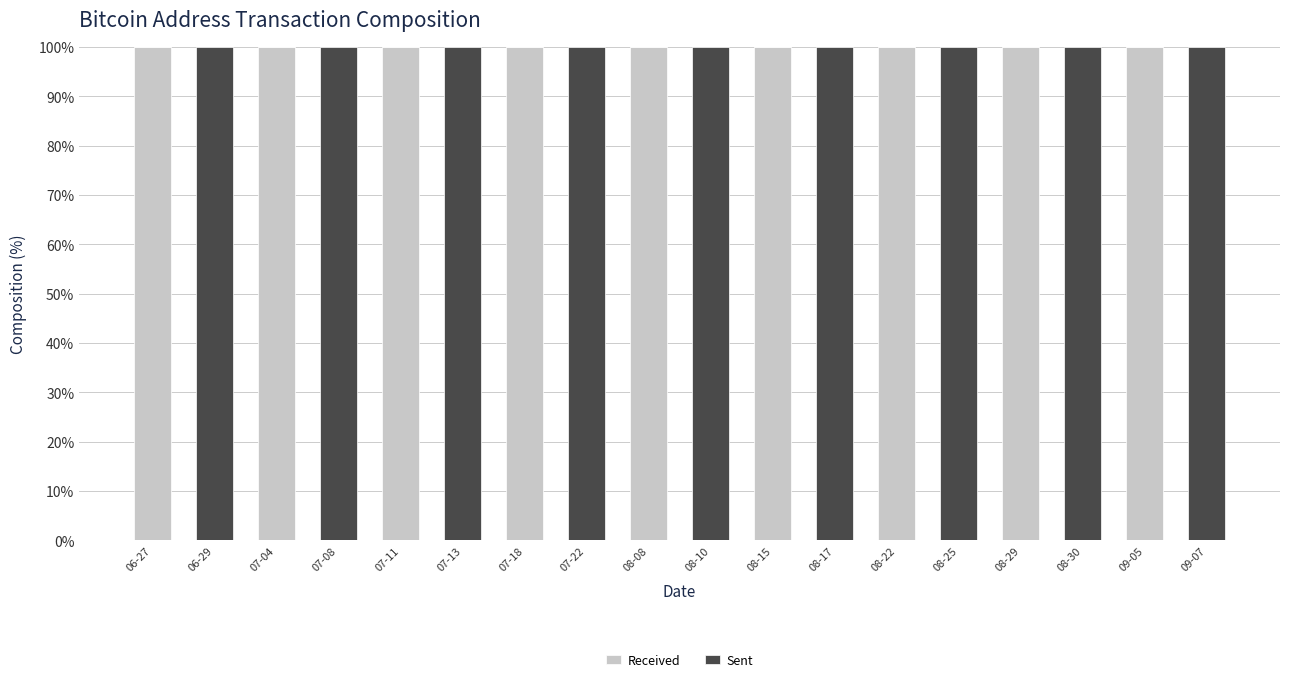

The value of Received at 08-17 is 0. True or false?

True